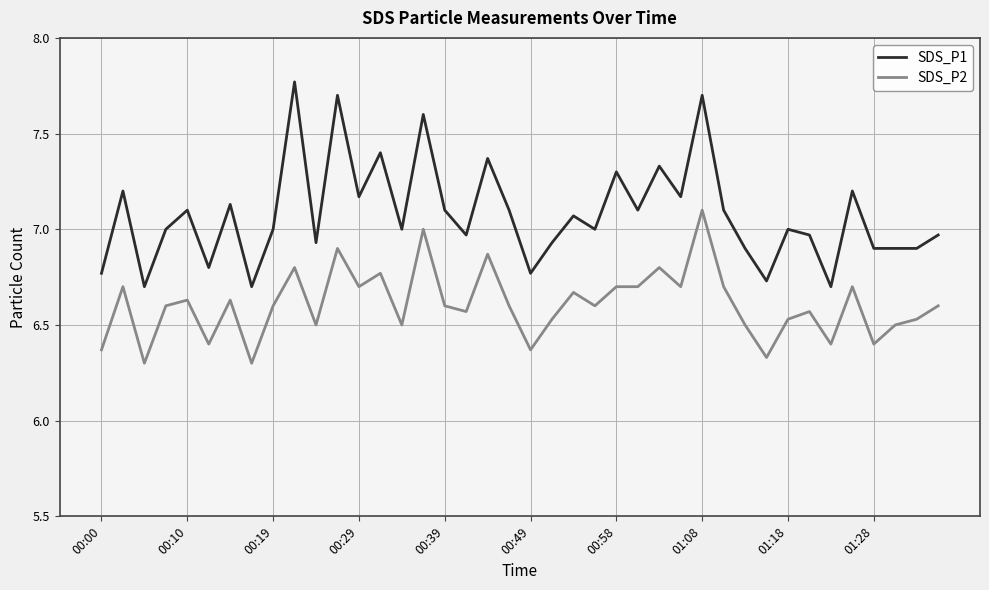

Which series has the largest total across all categories?

SDS_P1